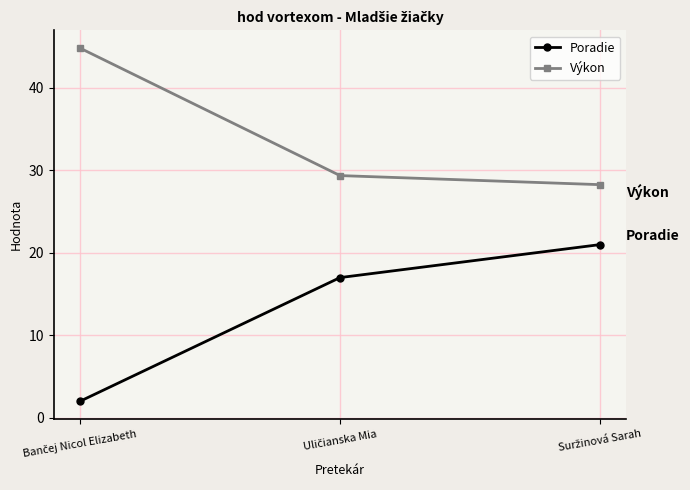

Reading left to right, list all the values displayed in this chart.

Poradie: 2.0	17.0	21.0
Výkon: 44.8	29.4	28.3